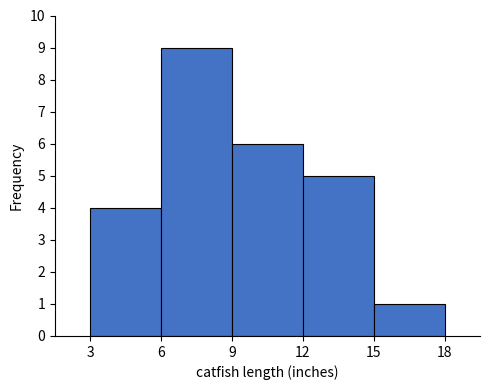

How tall is the bar that spans 15 to 18 on the x-axis? The values are not printed on the chart, so give them approximately, as read against the axis.

1